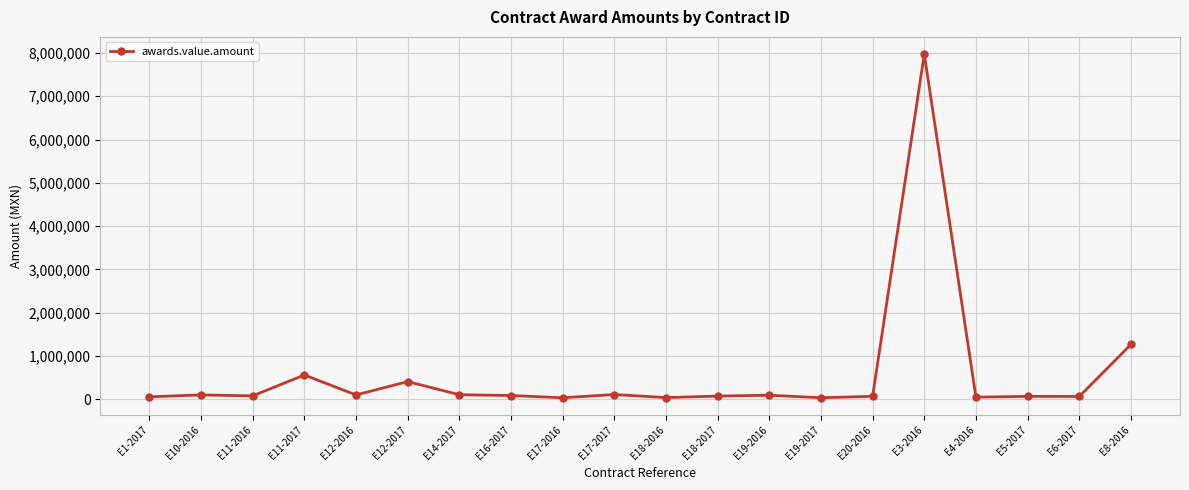

Does the chart display data point markers on the line(s)?

Yes